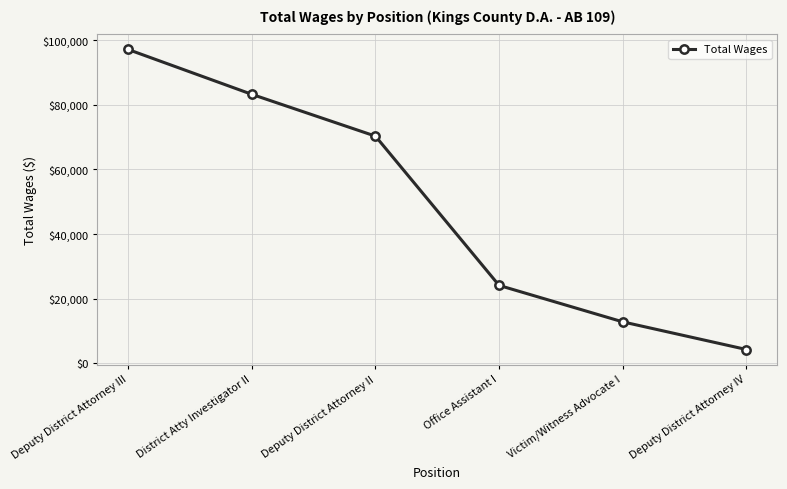

Count the number of data series in this chart.

1